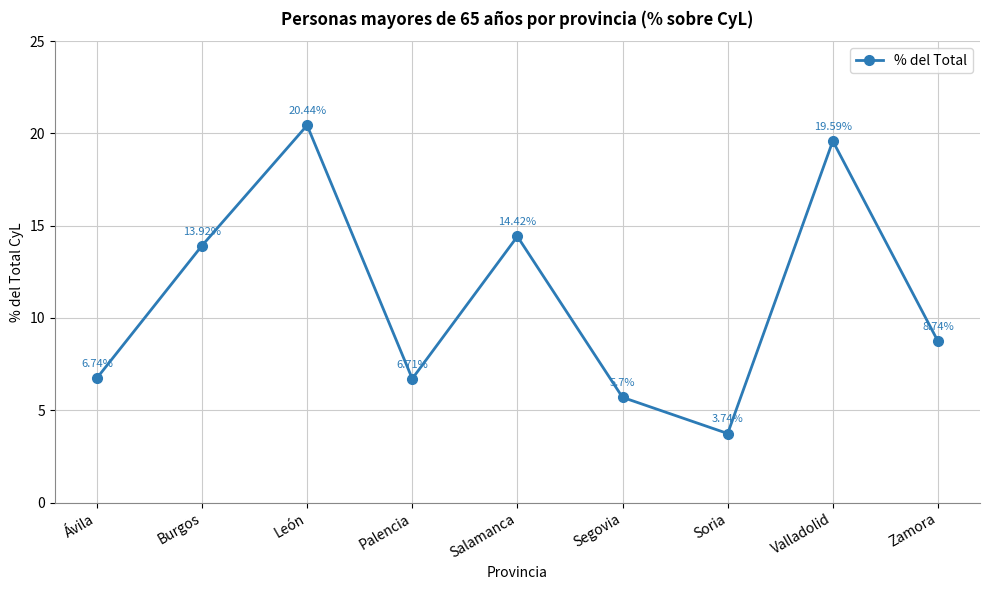

True or false: the data has more than 0 interior local peaks.

True